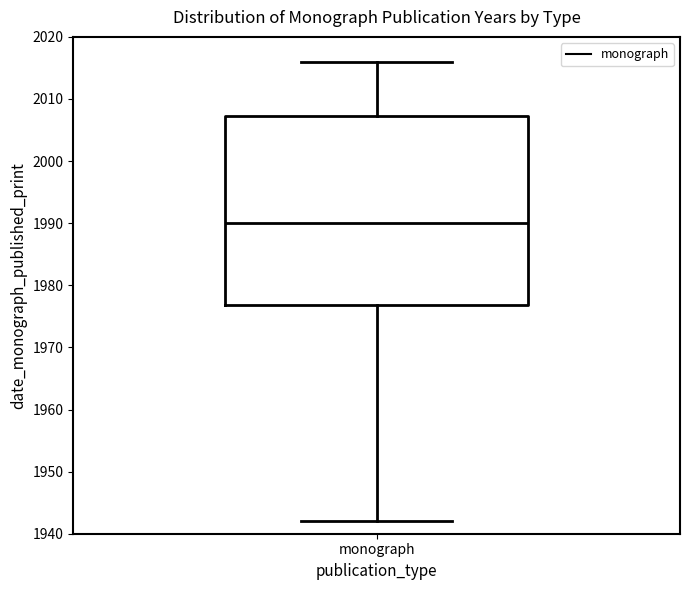

Transcribe this box plot: give where the median line is, the range the box spans, and where the two whiskers end, as read against the y-axis. The values are not printed on the chart, so give them approximately, as read against the axis.

median 1990, box 1977 to 2007, whiskers 1942 to 2016